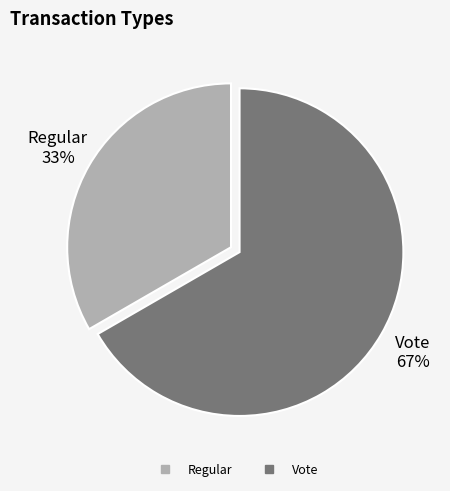

To the nearest percent, what percentage of the pie is Regular?

33%